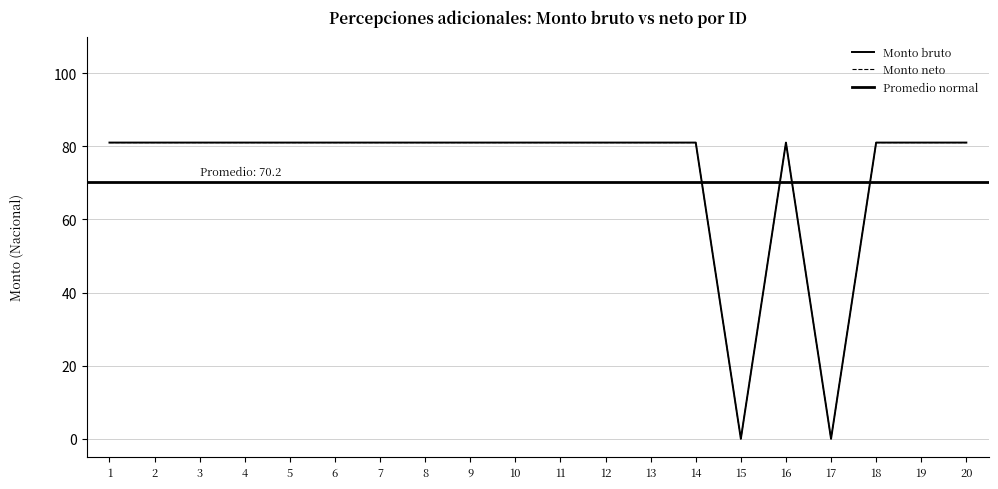

How many positive values does the Monto neto series have?

18